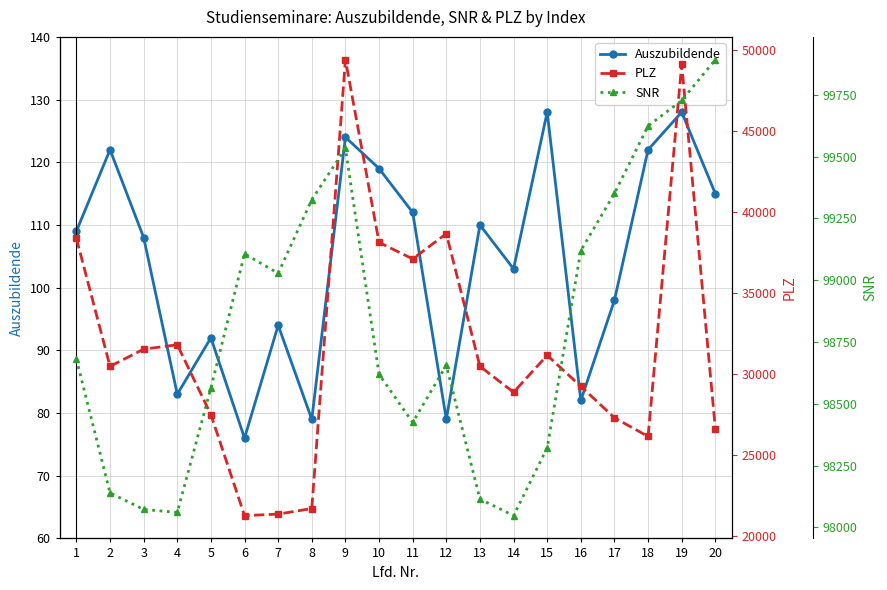

Count the number of data series in this chart.

3